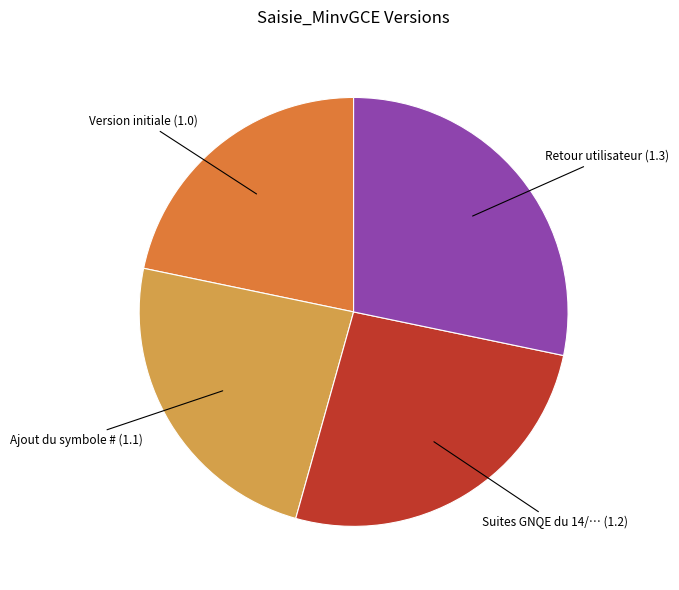

Does any single category account for the majority?

No